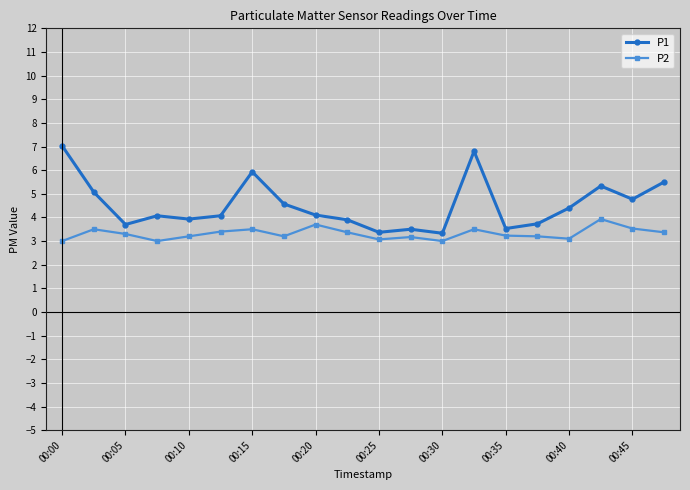

What is the sum of all P2 values?

66.3